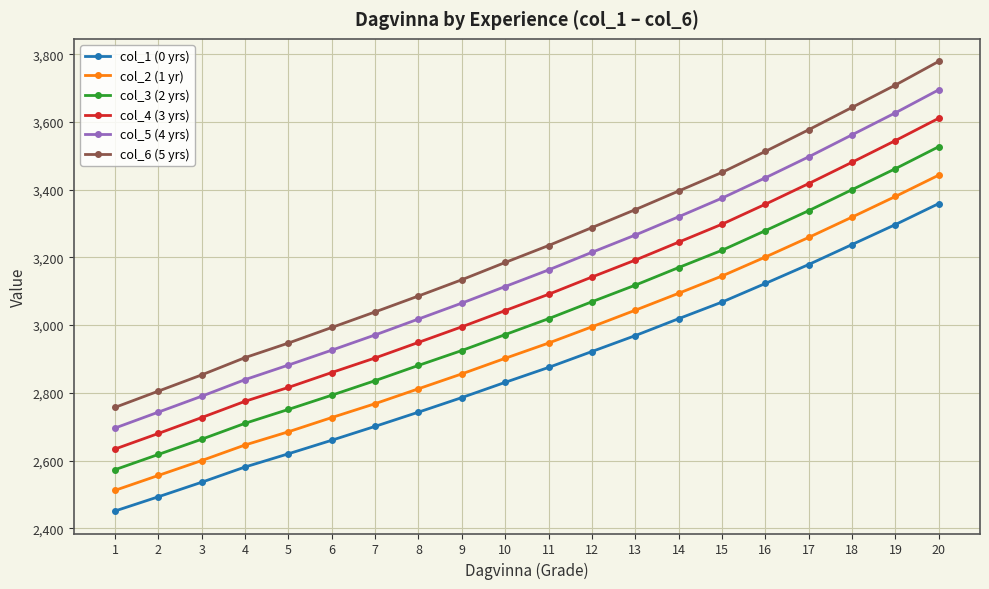

What value does the col_1 (0 yrs) series have at 15, to the nearest 50?

3050